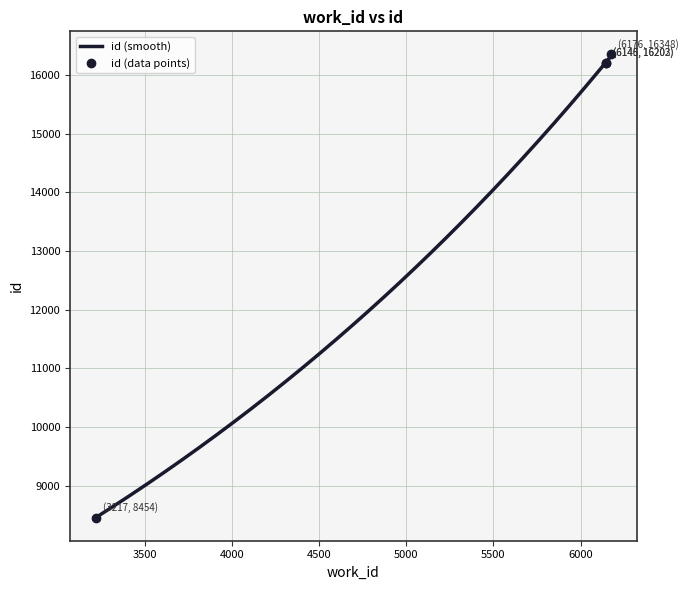

What is the ratio of the value at 6176 to the value at 6146?

1.0